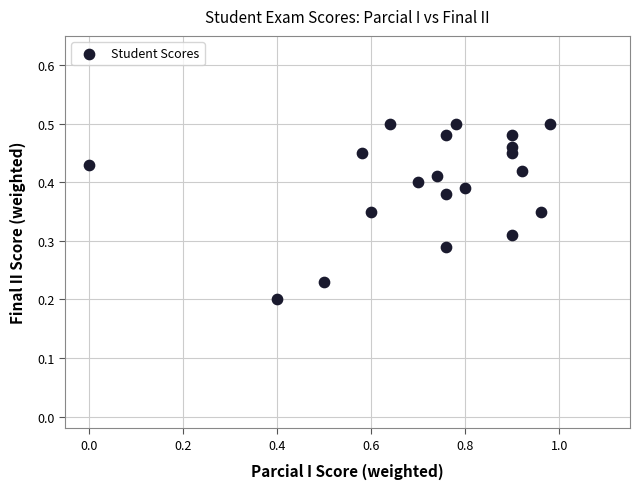

What is the range of X values (max minus min)?

1.0